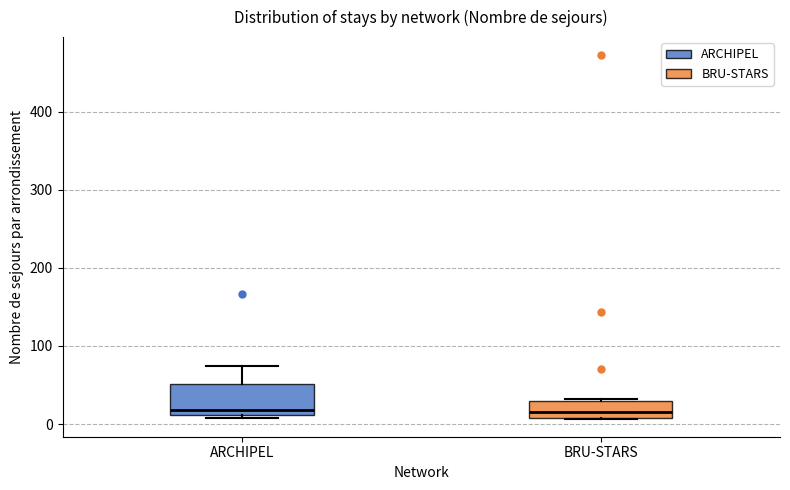

Reading left to right, read every box against the y-axis: the position of its median line, the range the box covers, and the ends of its whiskers. The values are not printed on the chart, so give them approximately, as read against the axis.

ARCHIPEL: median 20, box 10 to 50, whiskers 10 (just below the box's lower edge) to 70
BRU-STARS: median 20, box 10 to 30, whiskers 10 to 30